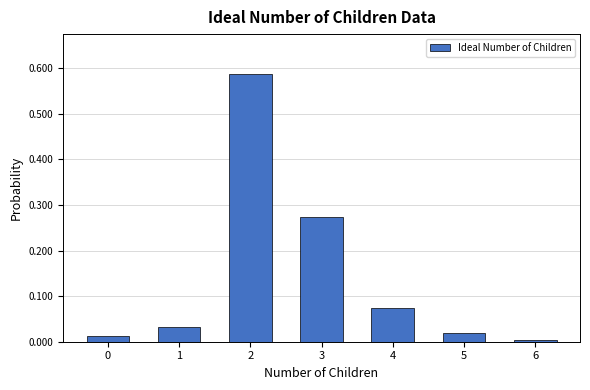

Between 4 and 1, which is larger?

4